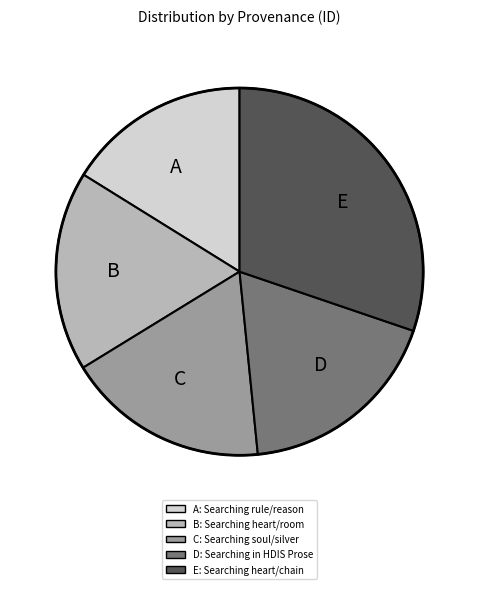

Which has a higher value, C or A?

C